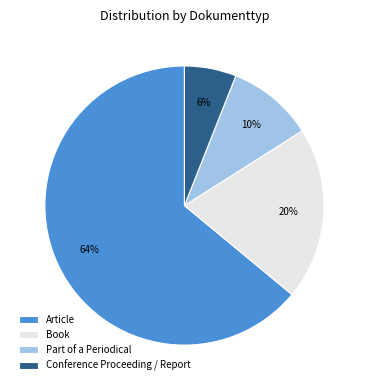

Do Book and Article together represent more than half of the pie?

Yes